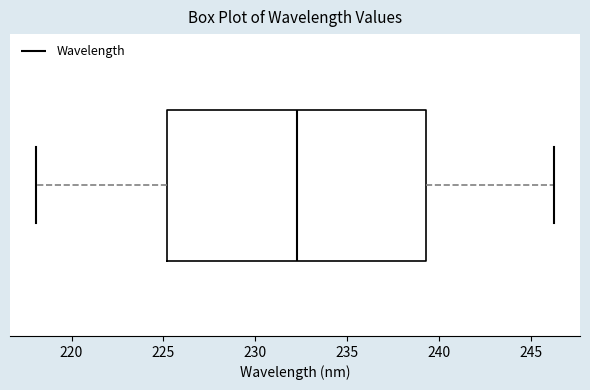

Where does the right whisker of the box end on the x-axis? The values are not printed on the chart, so give them approximately, as read against the axis.

246.5